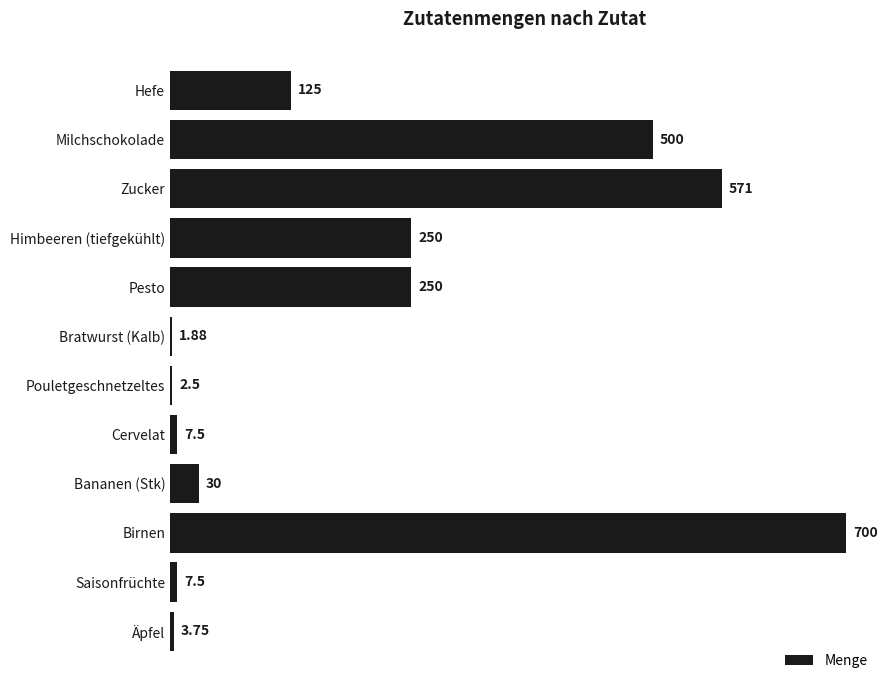

Between Zucker and Pouletgeschnetzeltes, which is larger?

Zucker